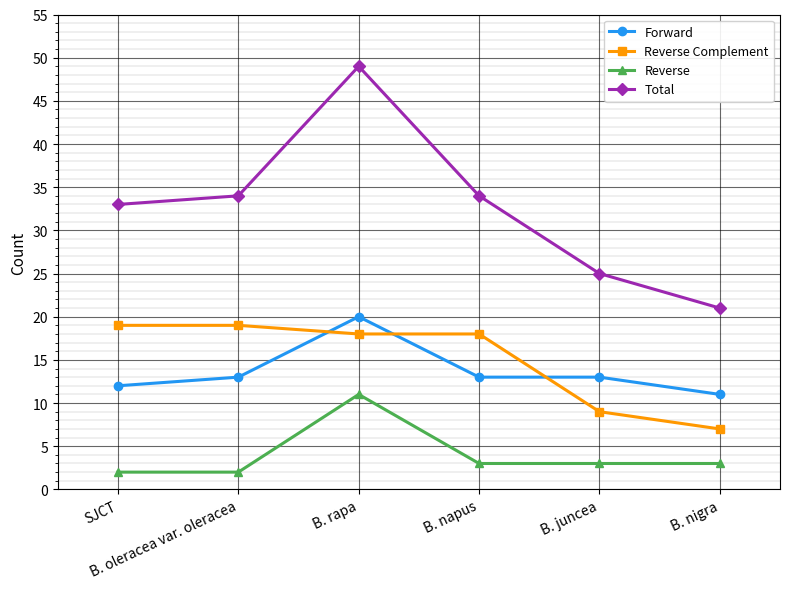

Is it true that Reverse equals 1 at B. nigra?

False